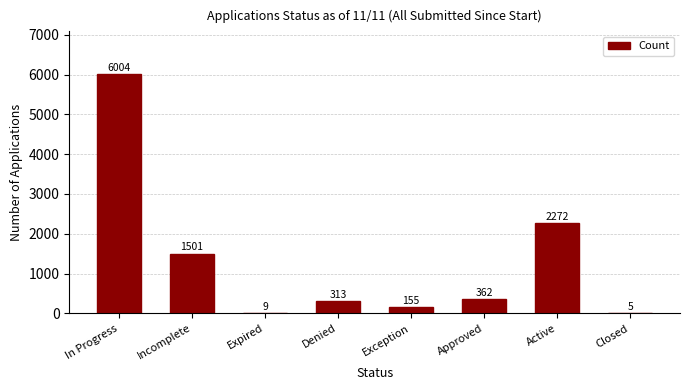

What is the average value?

1328